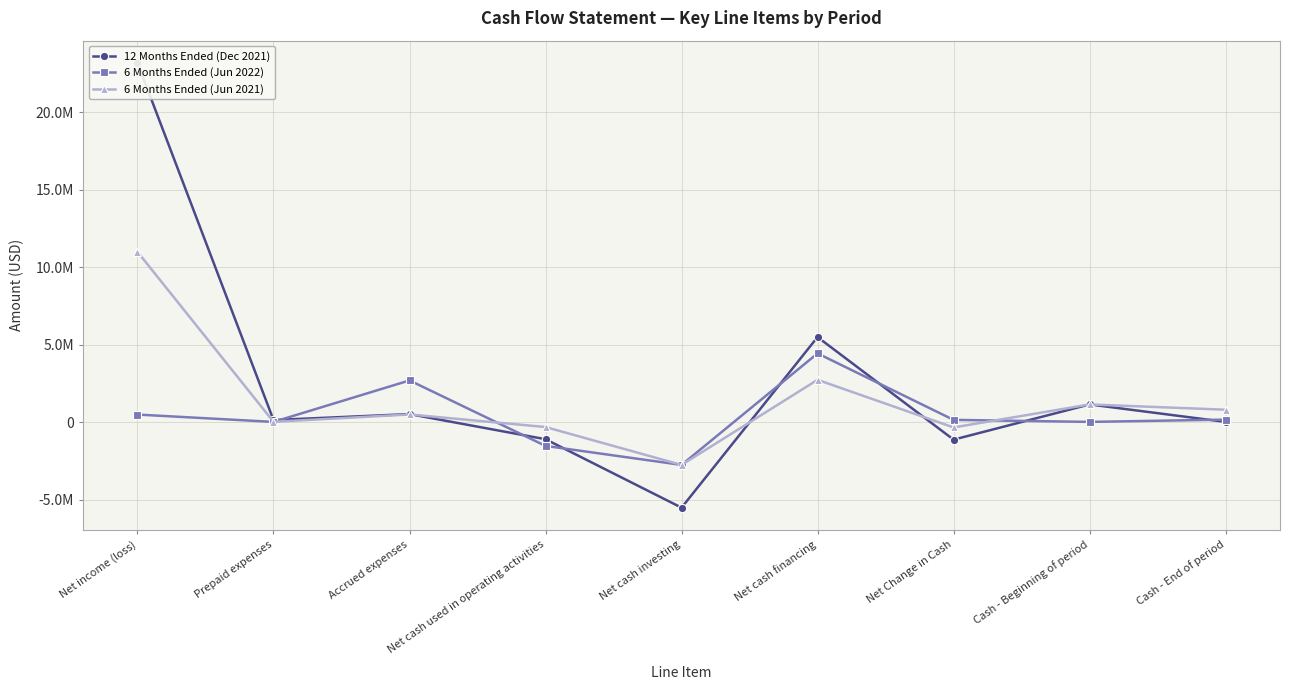

Which label corresponds to the largest value in the chart?

Net income (loss)